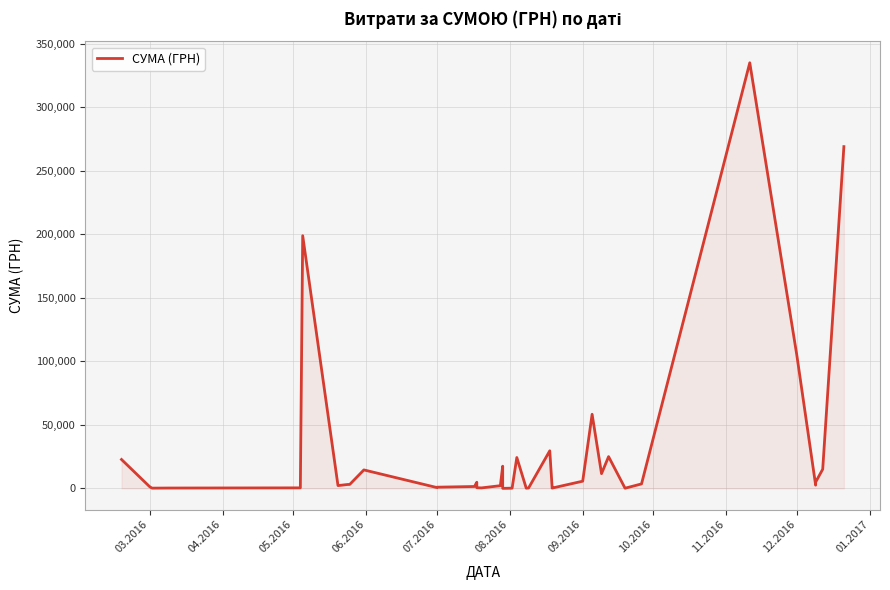

Does the chart display data point markers on the line(s)?

No